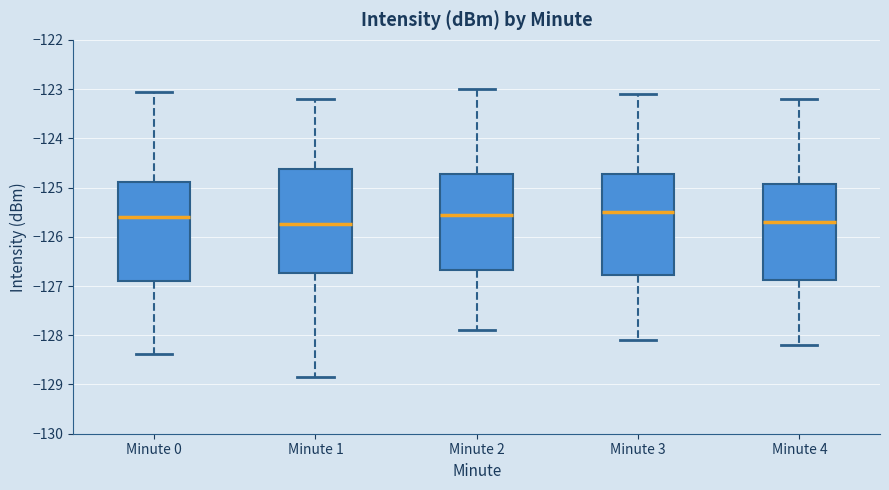

Reading left to right, transcribe this box plot: for each box, give where its median line is, the range the box spans, and where its two whiskers end, as read against the y-axis. The values are not printed on the chart, so give them approximately, as read against the axis.

Minute 0: median -125.6, box -126.9 to -124.9, whiskers -128.4 to -123.1
Minute 1: median -125.7, box -126.7 to -124.6, whiskers -128.9 to -123.2
Minute 2: median -125.5, box -126.7 to -124.7, whiskers -127.9 to -123.0
Minute 3: median -125.5, box -126.8 to -124.7, whiskers -128.1 to -123.1
Minute 4: median -125.7, box -126.9 to -124.9, whiskers -128.2 to -123.2